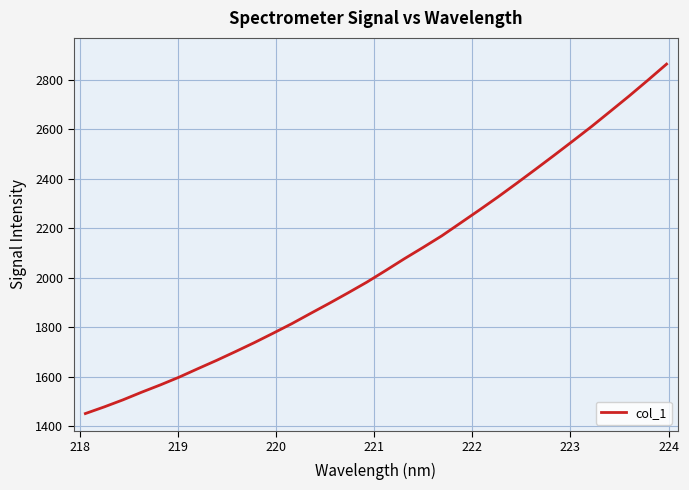

How many series are shown in this chart?

1